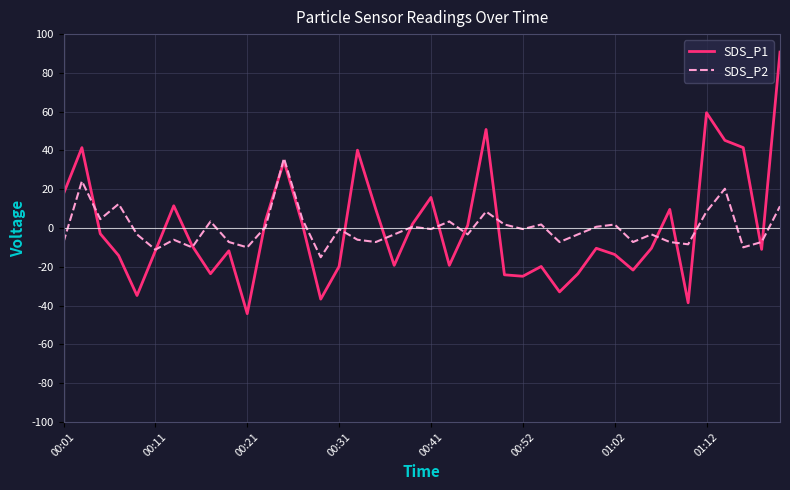

What is the minimum value shown in the chart?

-44.1